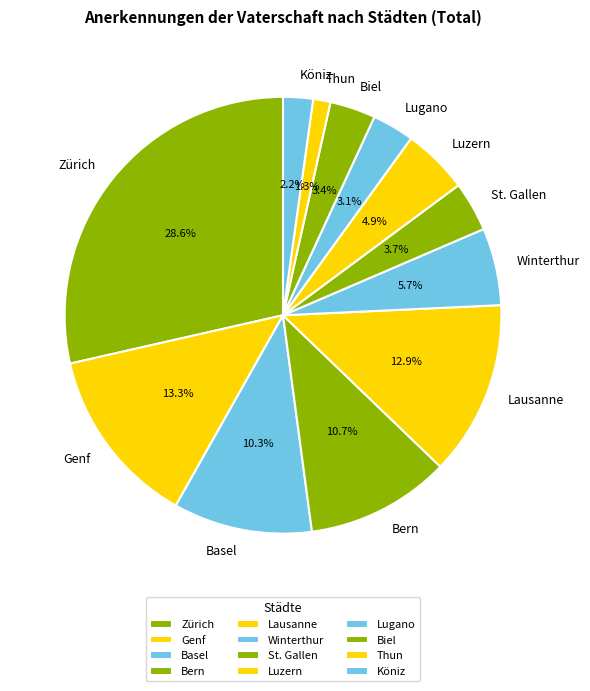

Does Winterthur represent more than half of the total?

No